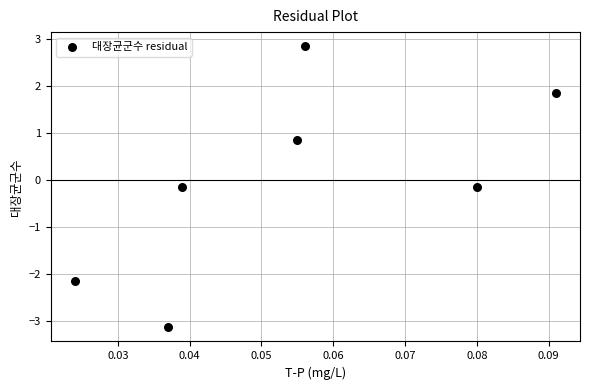

What is the range of Y values (max minus min)?

6.0